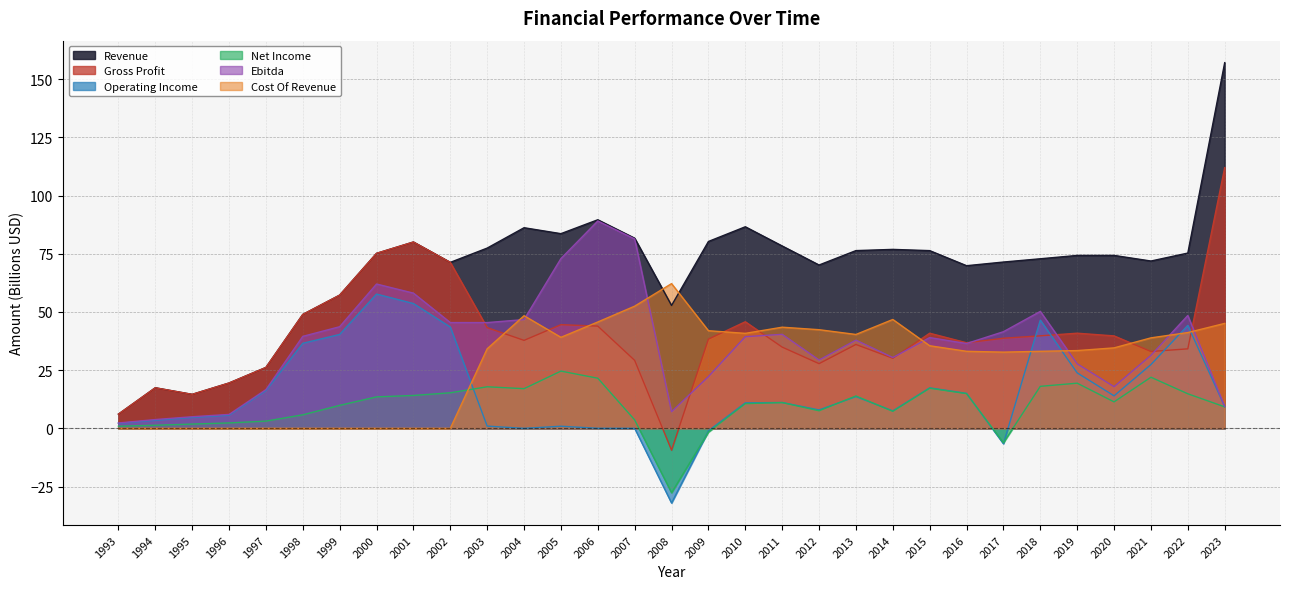

What is the spread (max minus min) of values at 2007?

81.7